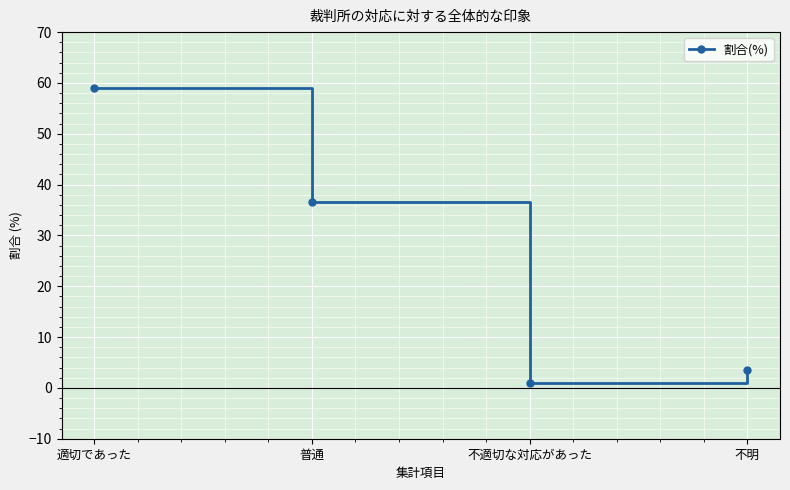

What is the minimum value shown in the chart?

0.9